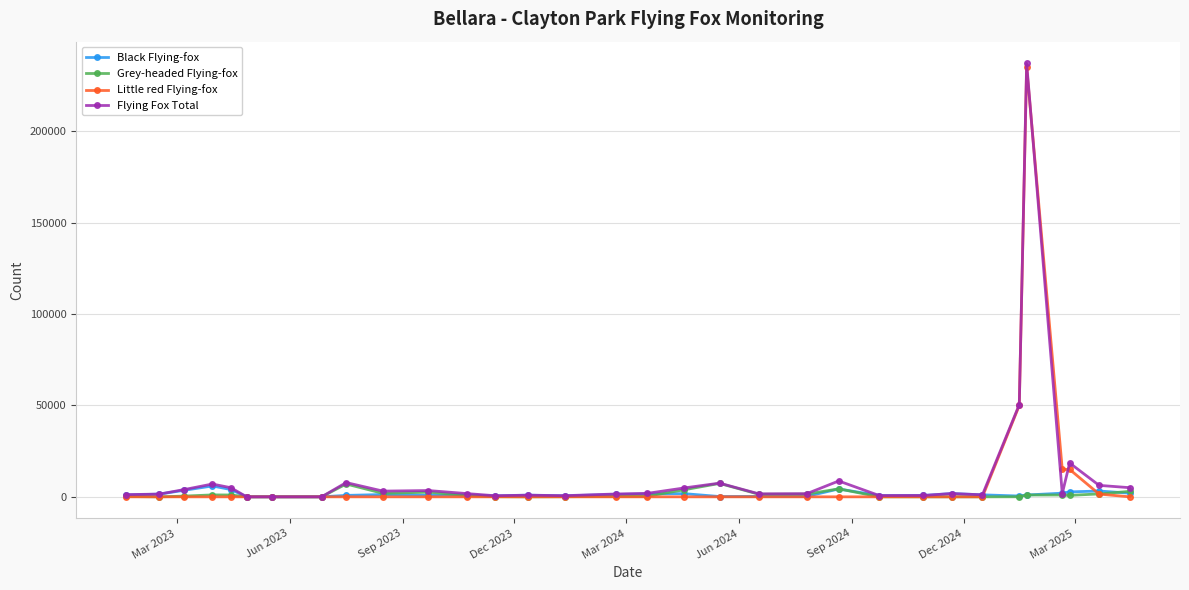

True or false: Flying Fox Total has more than 0 points higher than both neighbors.

True